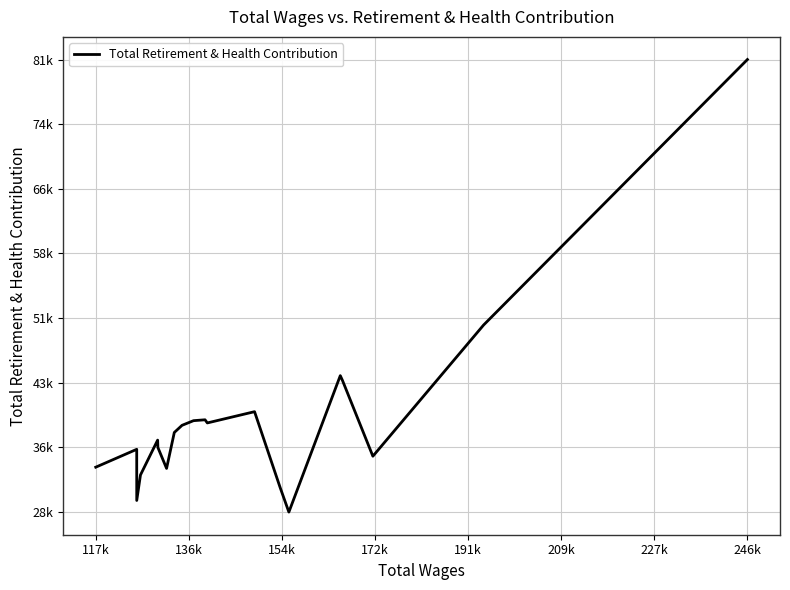

What is the value of the 20th point from the left?

81667